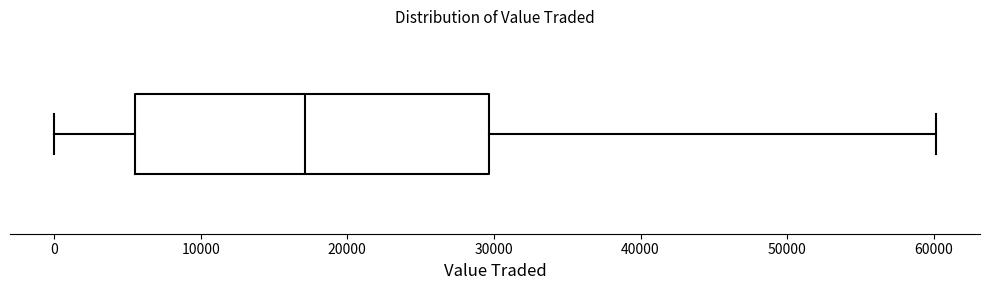

Where does the right whisker of the box end on the x-axis? The values are not printed on the chart, so give them approximately, as read against the axis.

60000